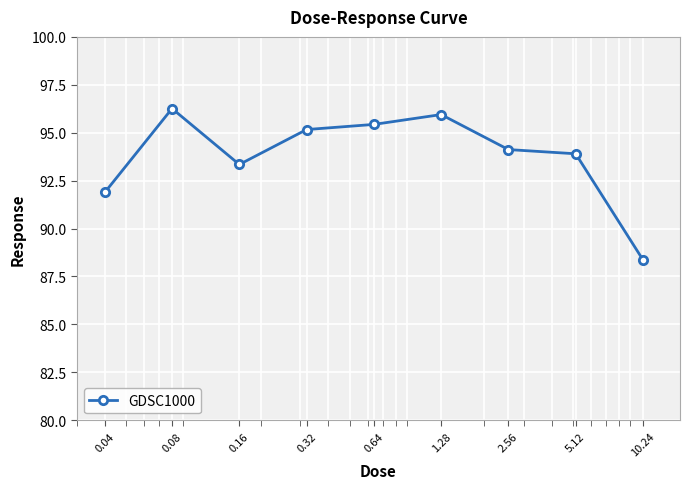

Reading left to right, list all the values displayed in this chart.

91.9	96.3	93.3	95.2	95.4	95.9	94.1	93.9	88.4